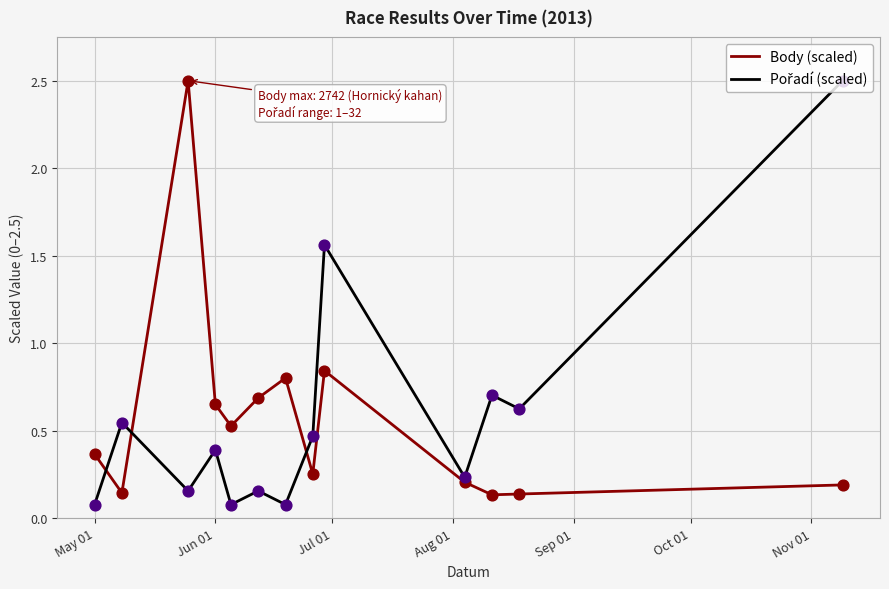

Does the chart have visible grid lines?

Yes